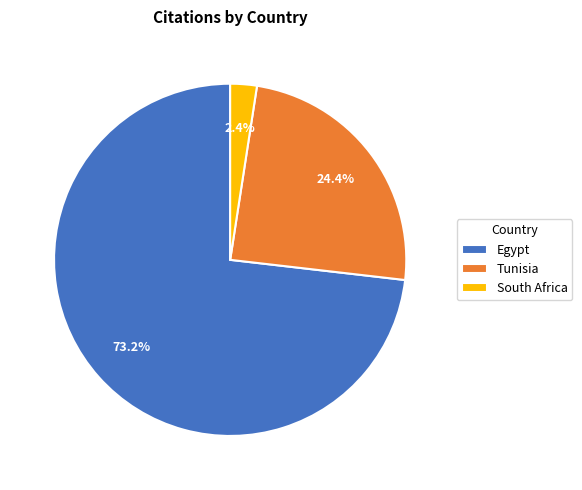

To the nearest percent, what percentage of the pie is South Africa?

2%